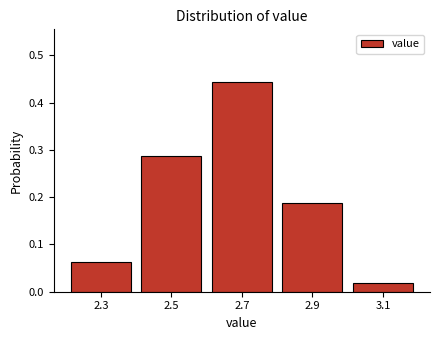

Reading left to right, transcribe this chart: for each bar, give the range it covers on the x-axis and its height. The values are not printed on the chart, so give them approximately, as read against the axis.

2.2 to 2.4: 0.06
2.4 to 2.6: 0.29
2.6 to 2.8: 0.44
2.8 to 3.0: 0.19
3.0 to 3.2: 0.02